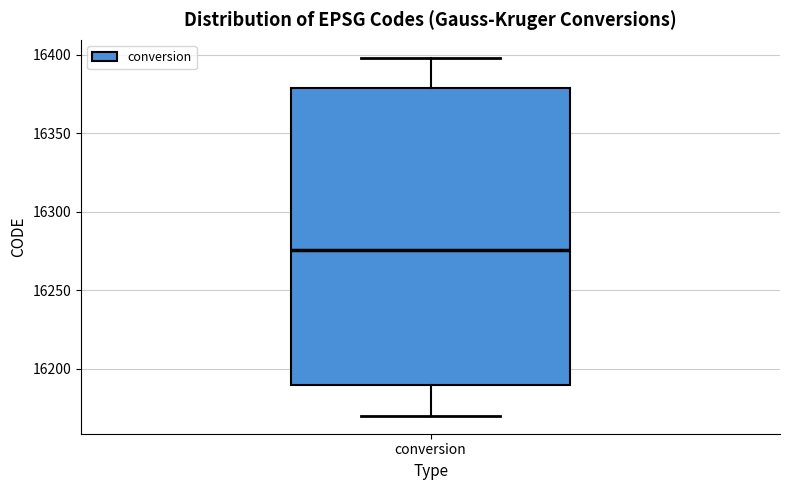

Read this box plot against the y-axis: the position of the median line, the range covered by the box, and the ends of both whiskers. The values are not printed on the chart, so give them approximately, as read against the axis.

median 16275, box 16190 to 16380, whiskers 16170 to 16400